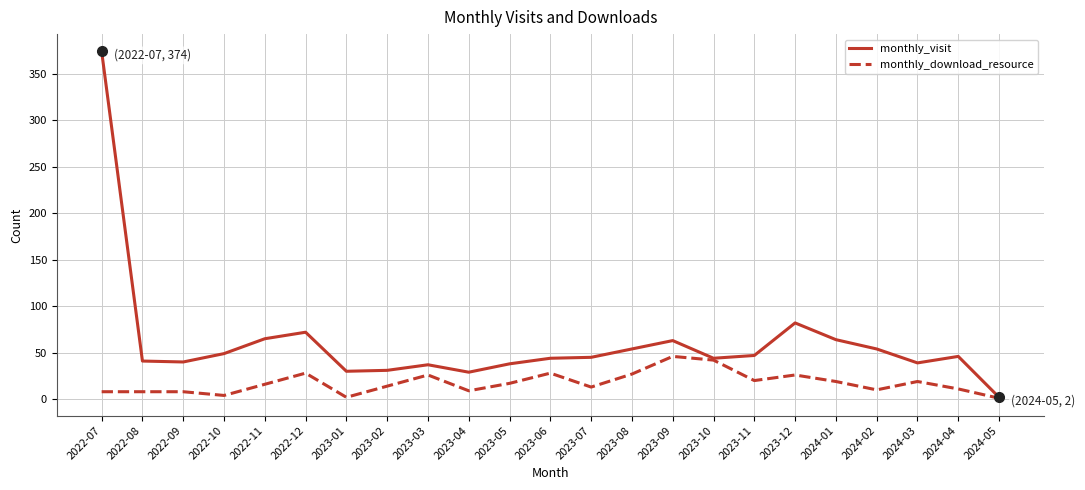

The monthly_download_resource series shows 23 at 2023-10. True or false?

False